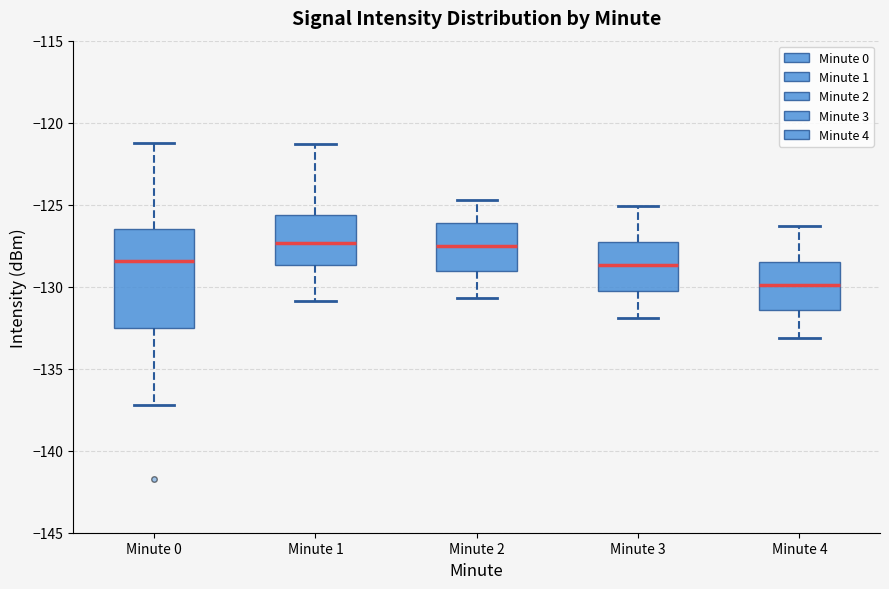

Where does the median line of the box for Minute 2 sit on the y-axis? The values are not printed on the chart, so give them approximately, as read against the axis.

-127.5